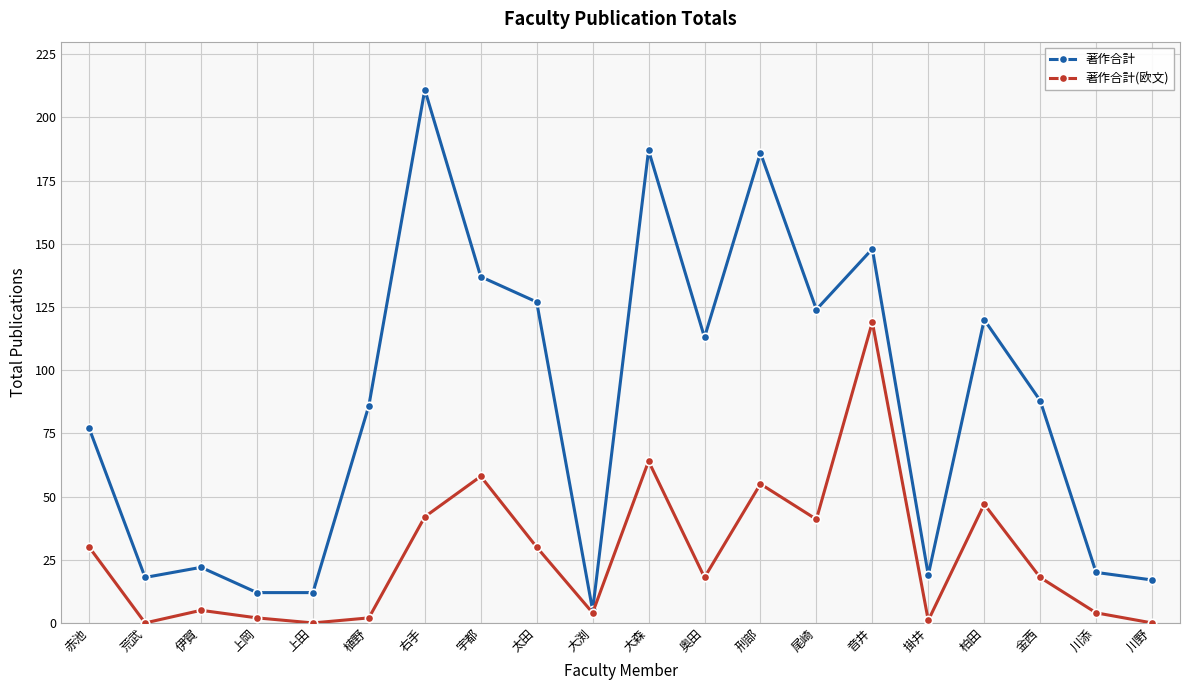

At which category is the sum across all series the highest?

音井